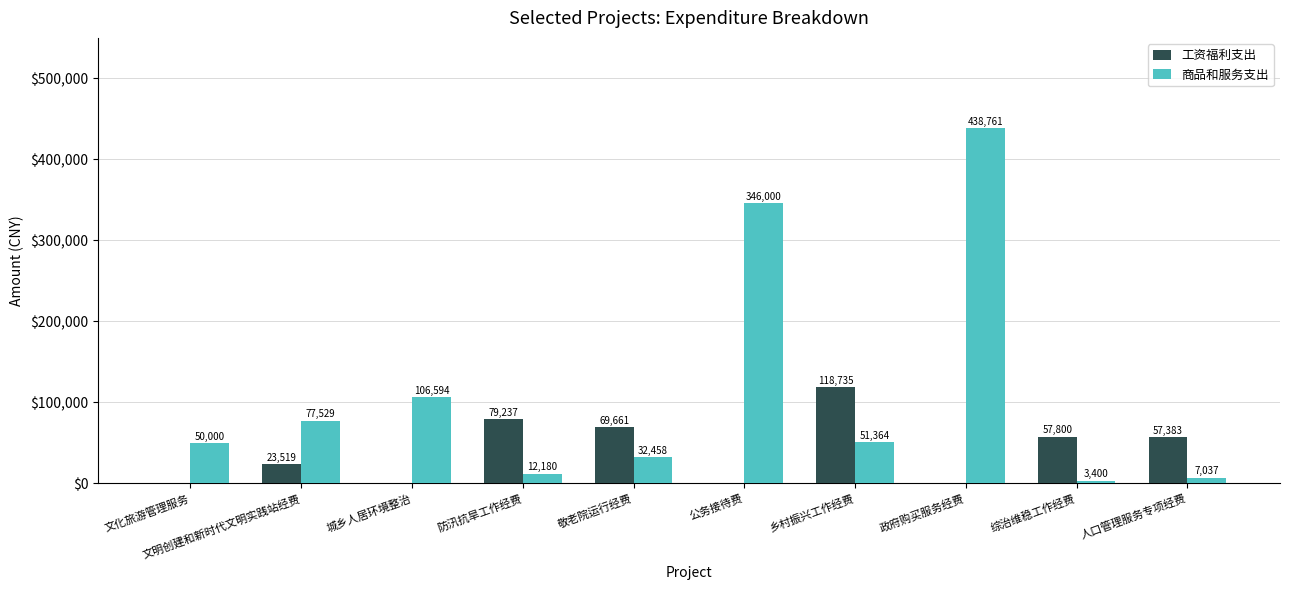

At which category is the sum across all series the highest?

政府购买服务经费